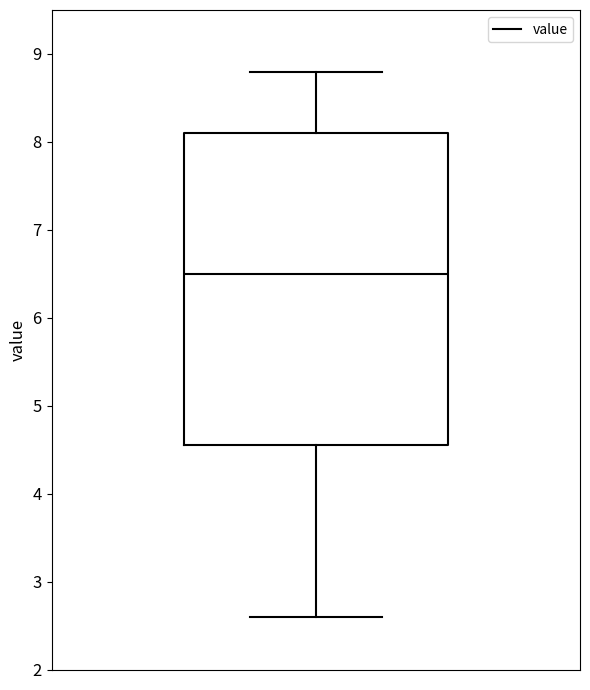

Read this box plot against the y-axis: the position of the median line, the range covered by the box, and the ends of both whiskers. The values are not printed on the chart, so give them approximately, as read against the axis.

median 6.5, box 4.6 to 8.1, whiskers 2.6 to 8.8